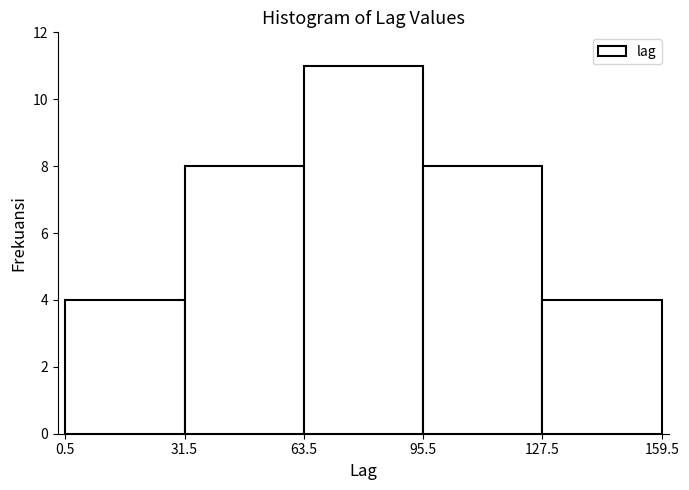

How tall is the bar that spans 95.5 to 127.5 on the x-axis? The values are not printed on the chart, so give them approximately, as read against the axis.

8